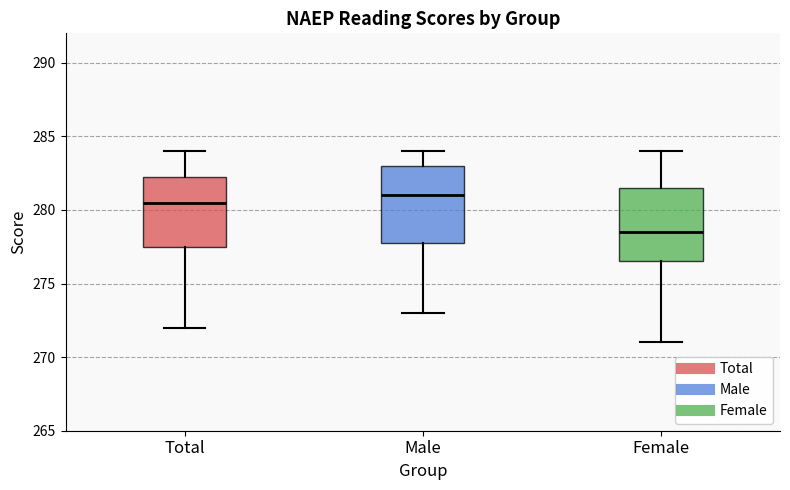

Reading left to right, read every box against the y-axis: the position of its median line, the range the box covers, and the ends of its whiskers. The values are not printed on the chart, so give them approximately, as read against the axis.

Total: median 280.5, box 277.5 to 282.5, whiskers 272.0 to 284.0
Male: median 281.0, box 278.0 to 283.0, whiskers 273.0 to 284.0
Female: median 278.5, box 276.5 to 281.5, whiskers 271.0 to 284.0